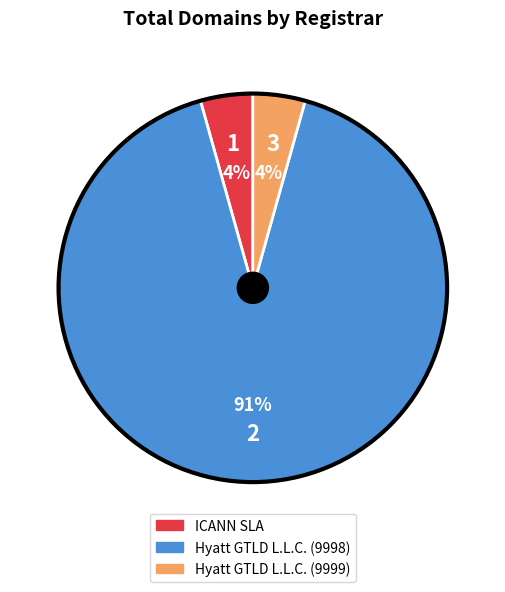

To the nearest percent, what is the average slice percentage?

33%